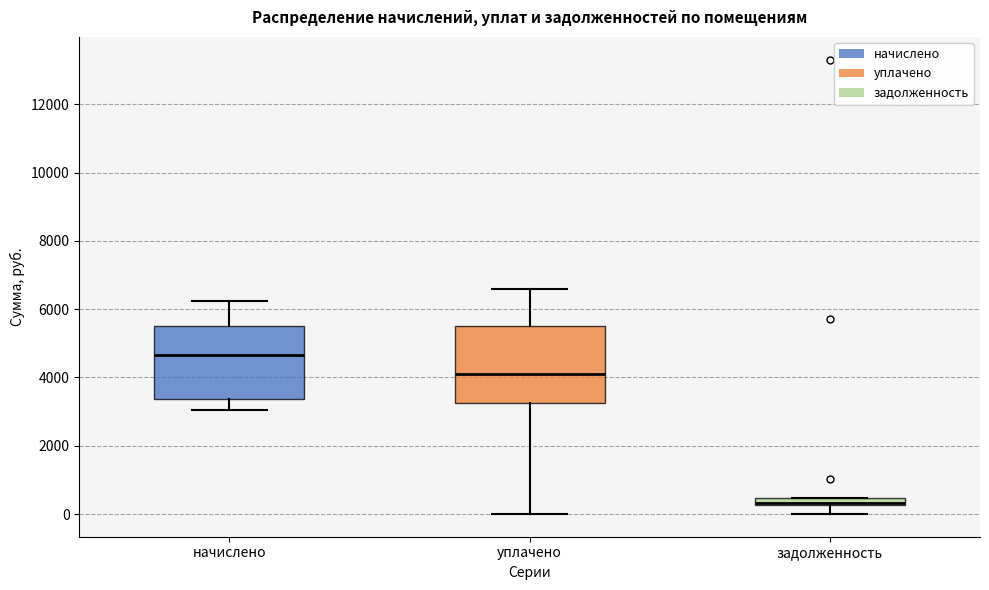

Where is the upper edge of the box for начислено on the y-axis? The values are not printed on the chart, so give them approximately, as read against the axis.

5600